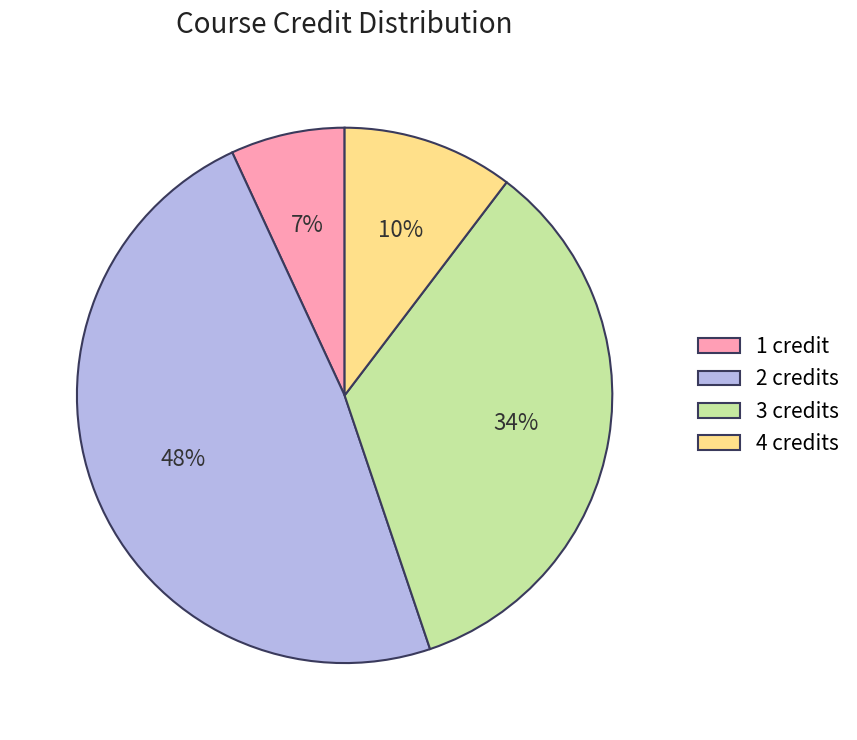

How many slices are in this pie chart?

4